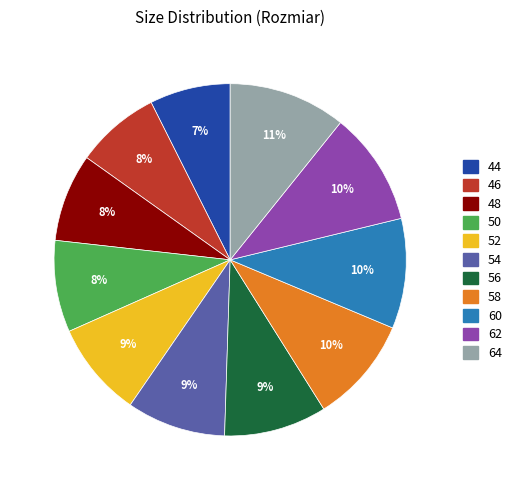

To the nearest percent, what portion does 52 represent?

9%